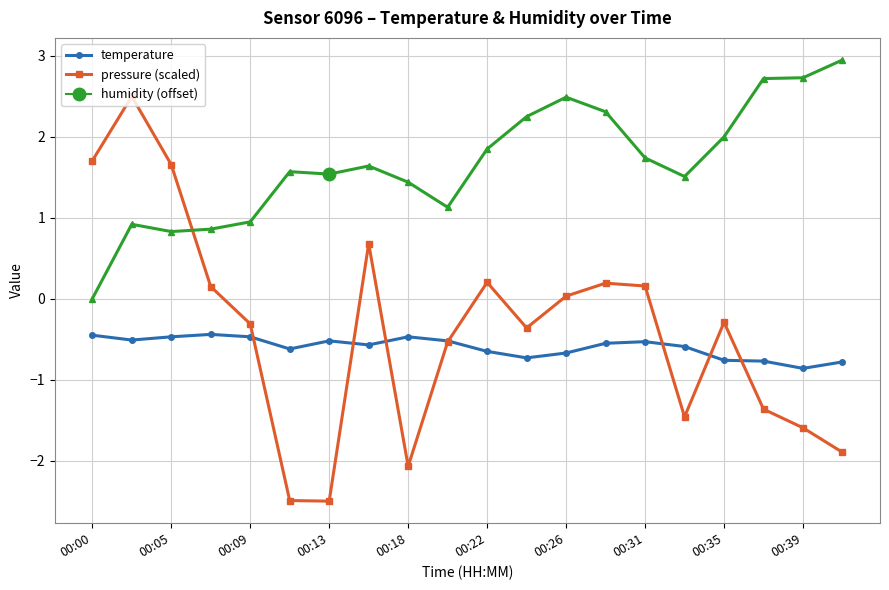

Is it true that temperature equals -0.8 at 00:35?

True